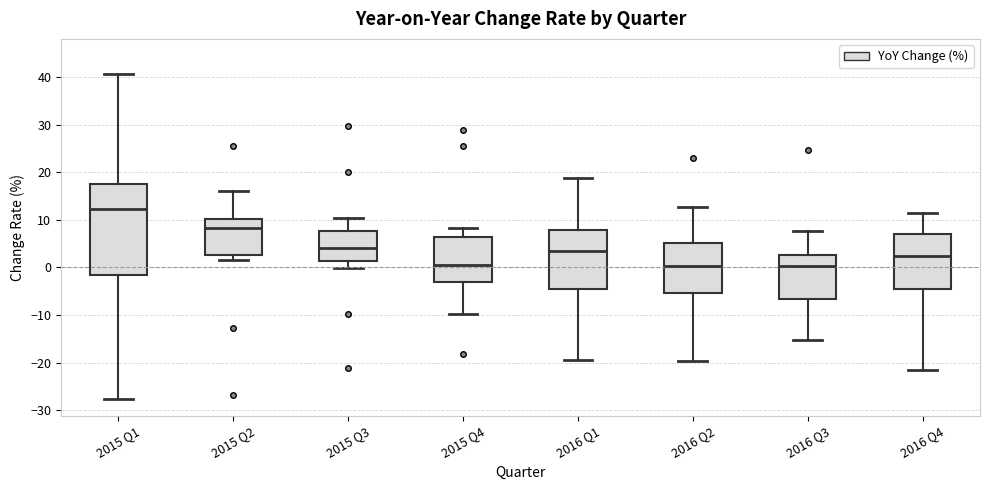

Which box has the highest median line?

2015 Q1